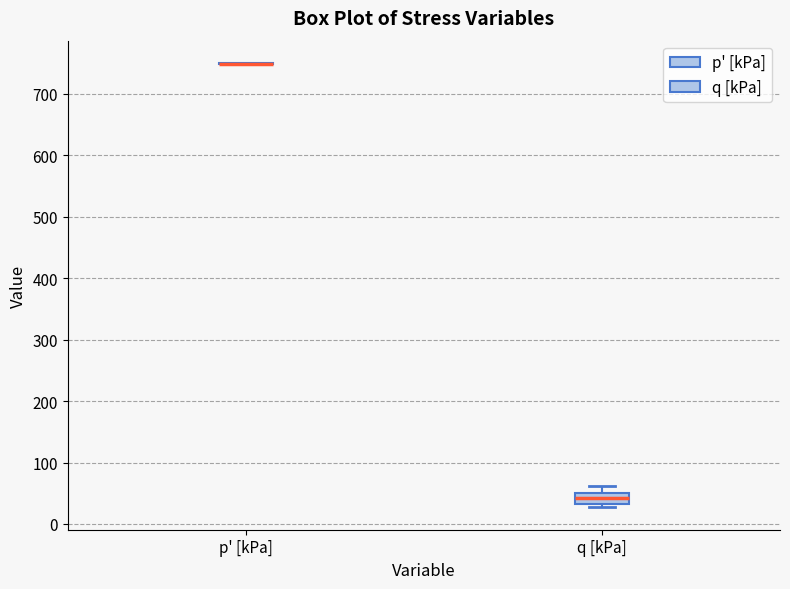

Reading left to right, read every box against the y-axis: the position of its median line, the range the box covers, and the ends of its whiskers. The values are not printed on the chart, so give them approximately, as read against the axis.

p' [kPa]: box collapsed to a line at 750, whiskers 750 to 750
q [kPa]: median 40, box 30 to 50, whiskers 30 (just below the box's lower edge) to 60